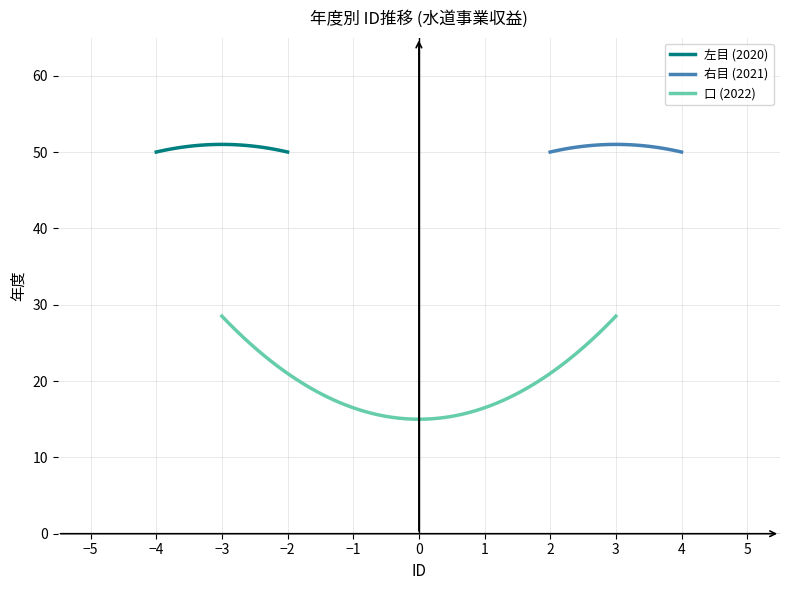

What is the highest value of the 左目 (2020) series?

51.0